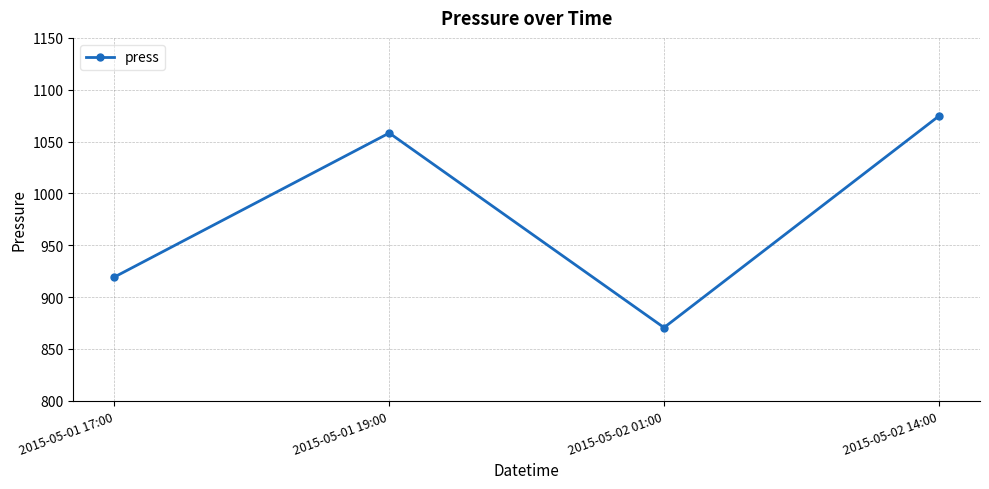

What is the label of the 3rd point from the left?

2015-05-02 01:00